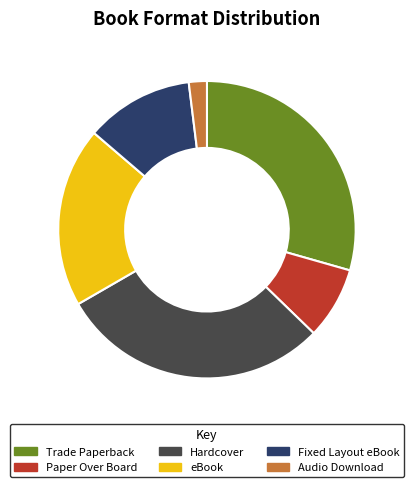

Do Paper Over Board and Fixed Layout eBook together represent more than half of the pie?

No